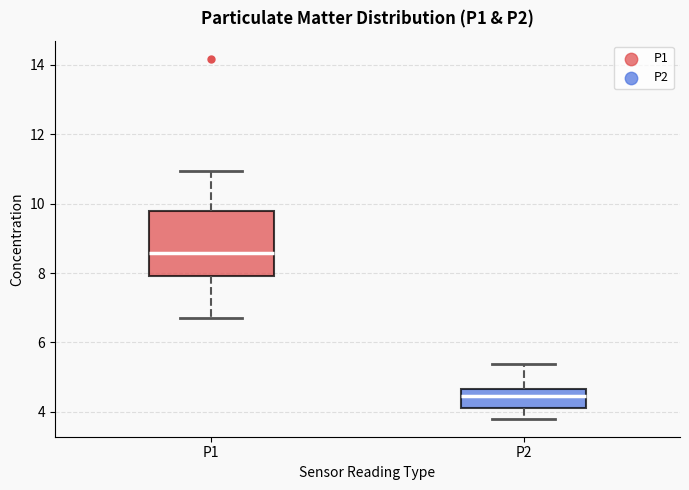

Which box has the lowest median line?

P2